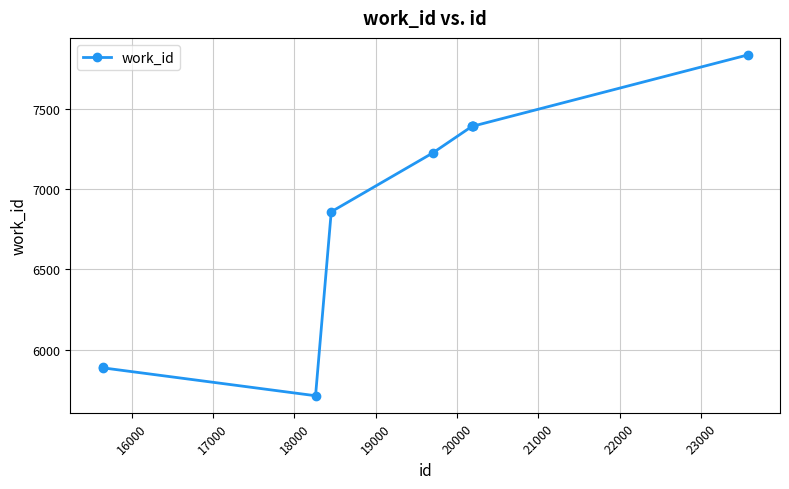

What is the maximum value shown in the chart?

7835